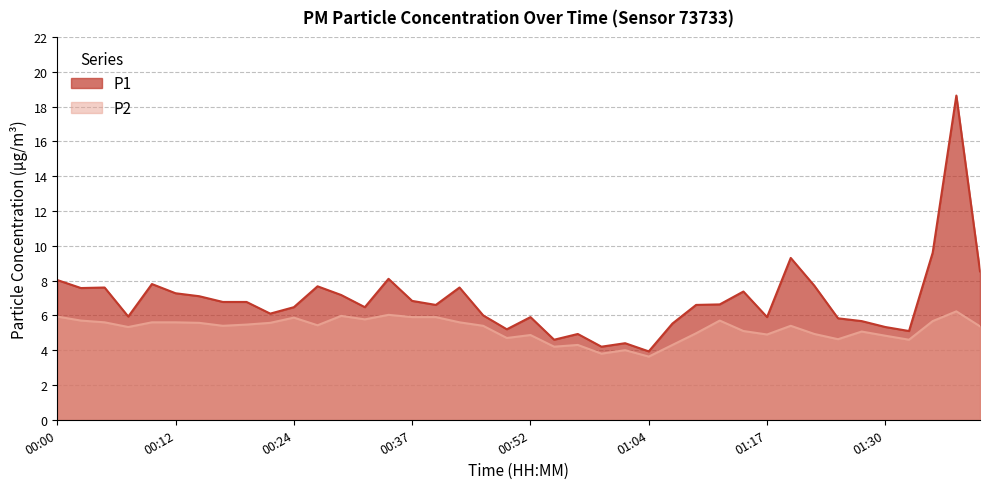

True or false: P1 has more than 1 points higher than both neighbors.

True